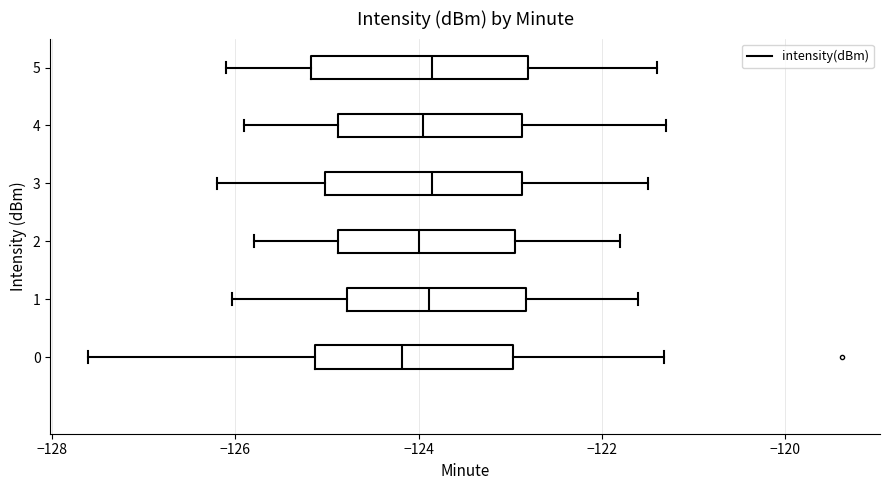

Reading bottom to top, transcribe this box plot: for each box, give where its median line is, the range the box spans, and where its two whiskers end, as read against the x-axis. The values are not printed on the chart, so give them approximately, as read against the axis.

0: median -124.2, box -125.2 to -123.0, whiskers -127.6 to -121.4
1: median -123.8, box -124.8 to -122.8, whiskers -126.0 to -121.6
2: median -124.0, box -124.8 to -123.0, whiskers -125.8 to -121.8
3: median -123.8, box -125.0 to -122.8, whiskers -126.2 to -121.4
4: median -124.0, box -124.8 to -122.8, whiskers -125.8 to -121.2
5: median -123.8, box -125.2 to -122.8, whiskers -126.0 to -121.4